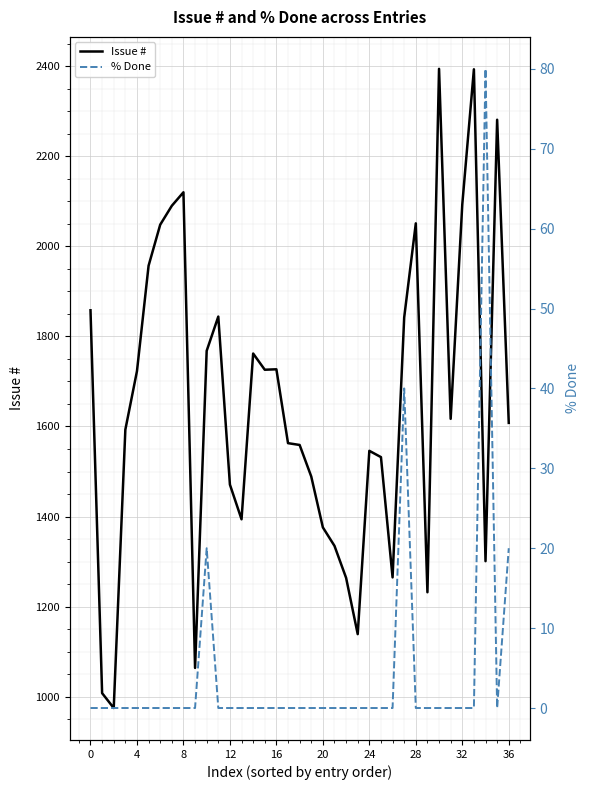

What is the maximum value for % Done?

80